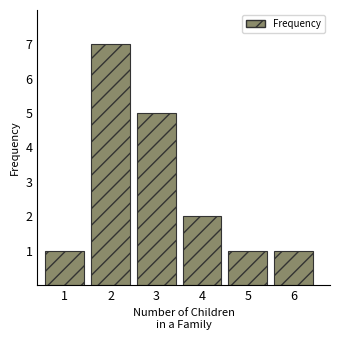

Reading left to right, list all the values displayed in this chart.

1	7	5	2	1	1